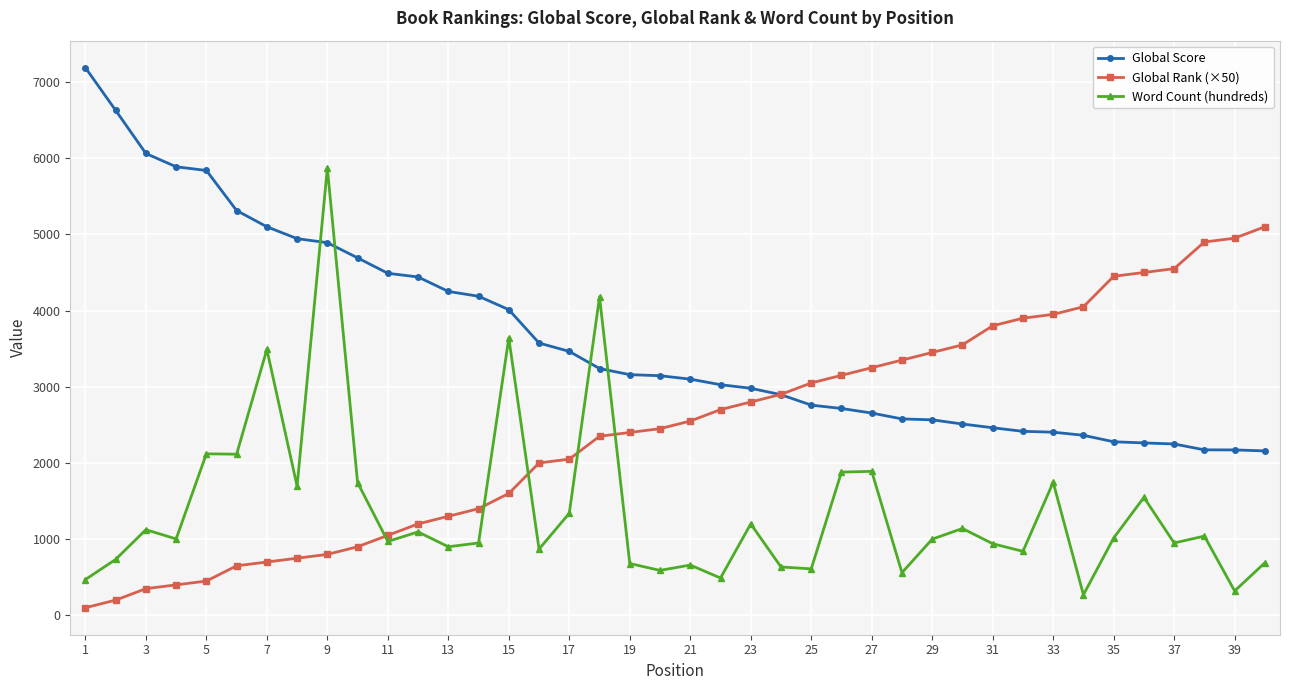

List the series in order of their overall mean, lowest first.

Word Count (hundreds), Global Rank (×50), Global Score